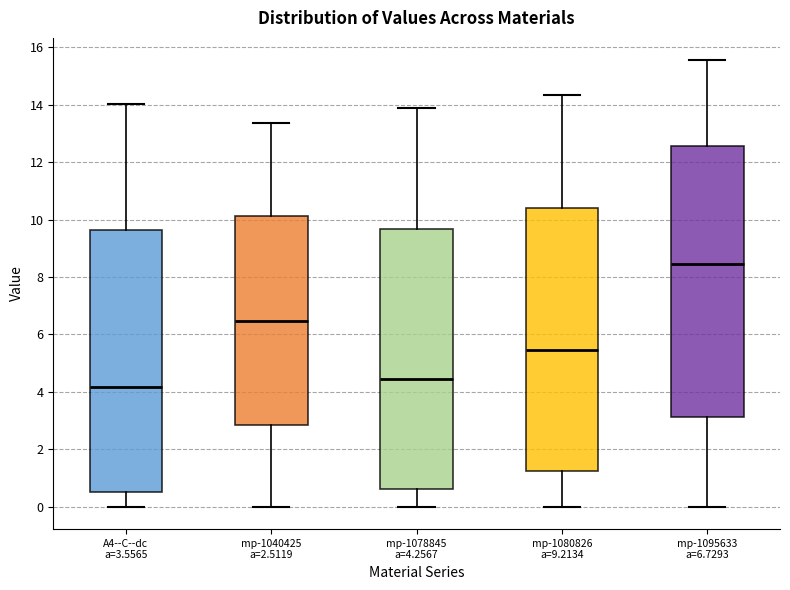

Which box has the lowest median line?

A4--C--dc a=3.5565